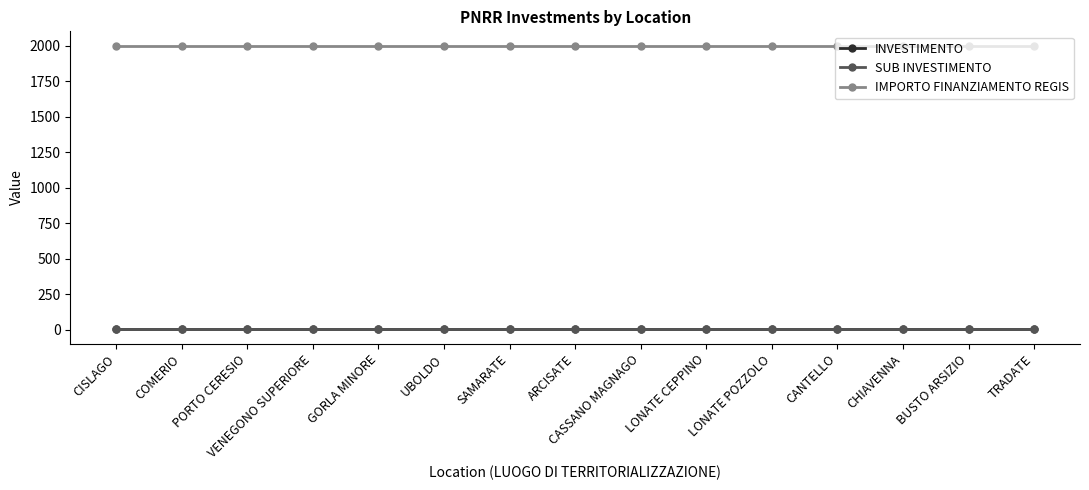

Does the chart have visible grid lines?

No